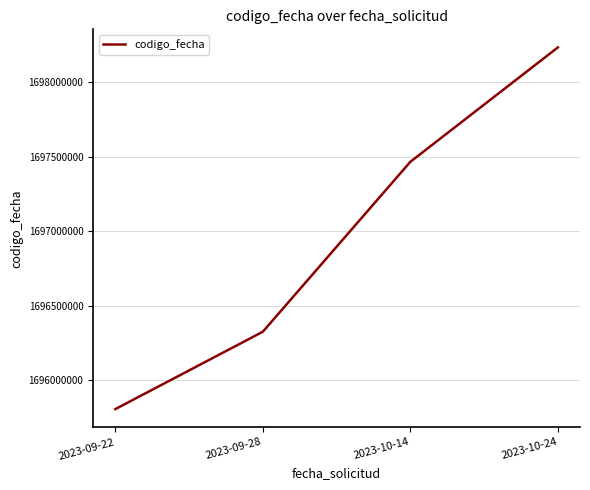

Is it true that the value at 2023-10-14 is 1697466307?

True